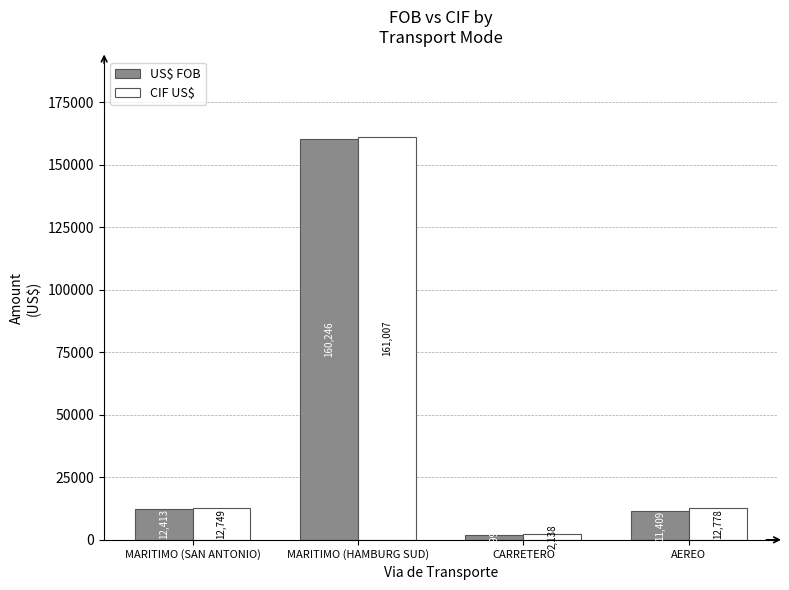

True or false: US$ FOB has a value of 5074.4 at MARITIMO (SAN ANTONIO).

False